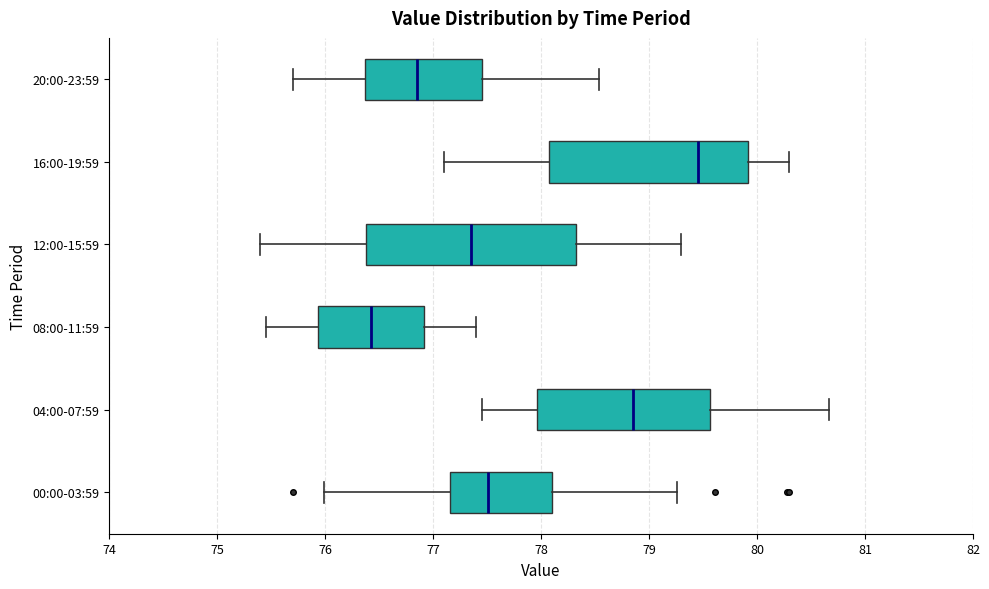

Which box has the furthest to the right median line?

16:00-19:59